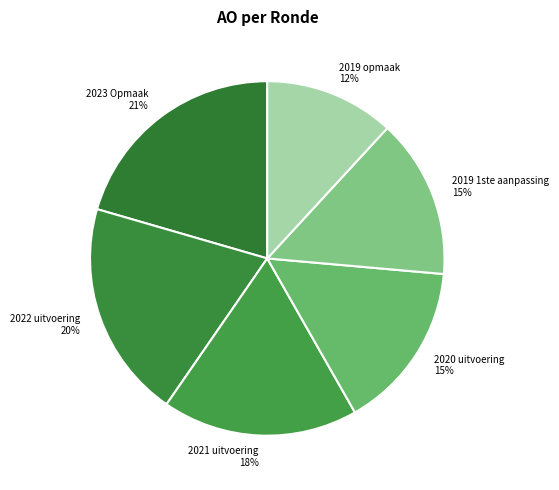

To the nearest percent, what is the combined percentage of 2019 opmaak and 2022 uitvoering?

32%